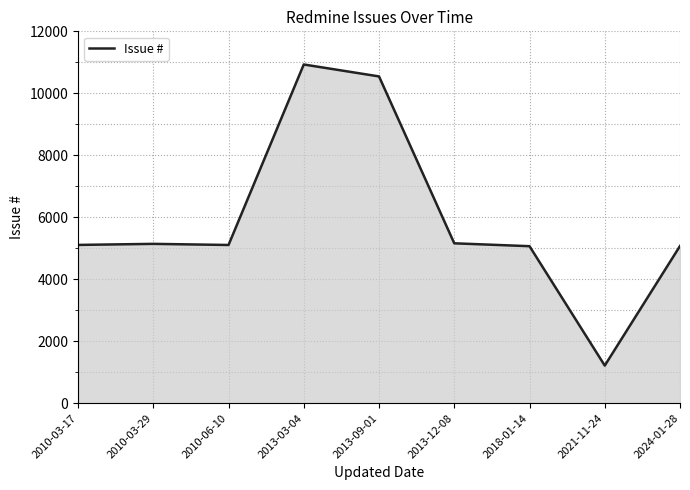

What position from the right is 2021-11-24?

2